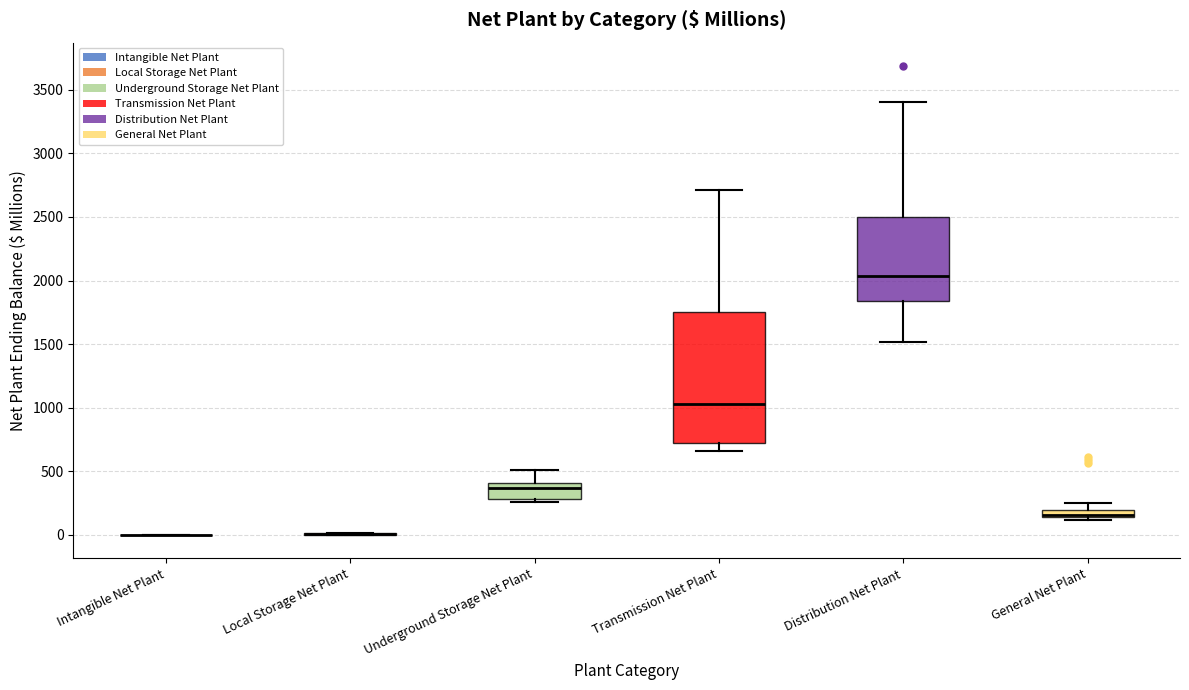

Which box is the tallest, from its lower edge to its upper edge?

Transmission Net Plant